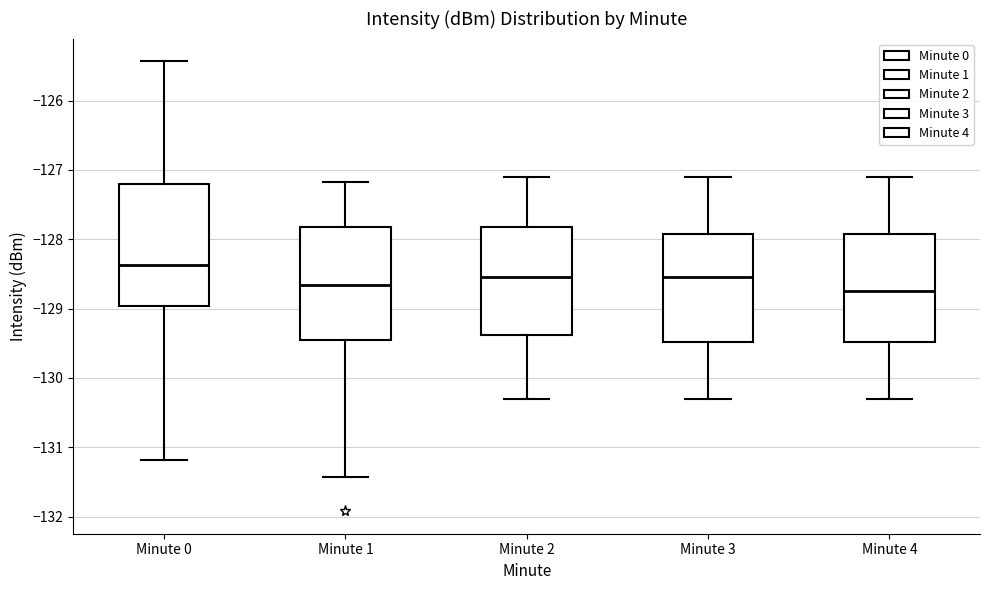

Which box's median line is the highest?

Minute 0